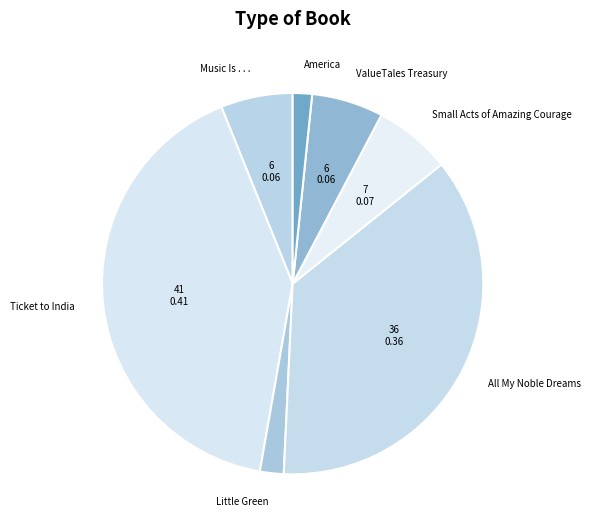

Which category has the biggest portion of the pie?

Ticket to India